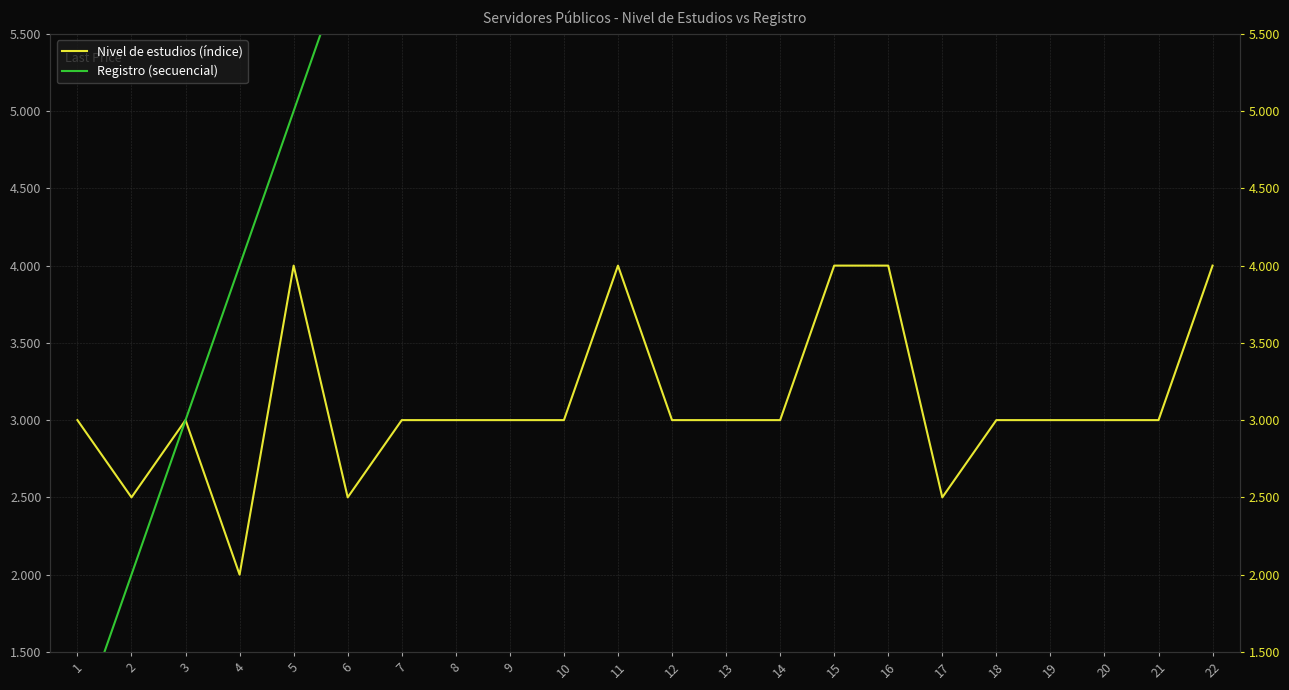

In Nivel de estudios (índice), how many points are lower than both neighbors (excluding endpoints)?

4